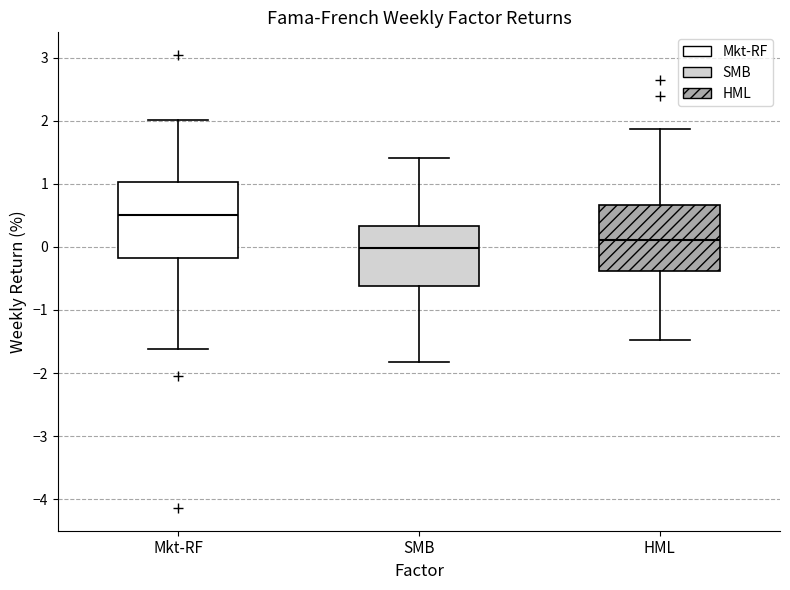

Where does the lower whisker of the box for Mkt-RF end on the y-axis? The values are not printed on the chart, so give them approximately, as read against the axis.

-1.6